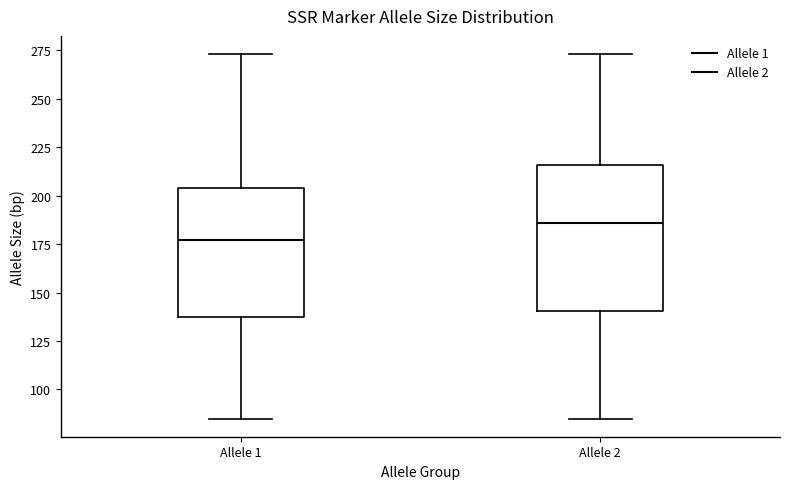

Which box is the tallest, from its lower edge to its upper edge?

Allele 2